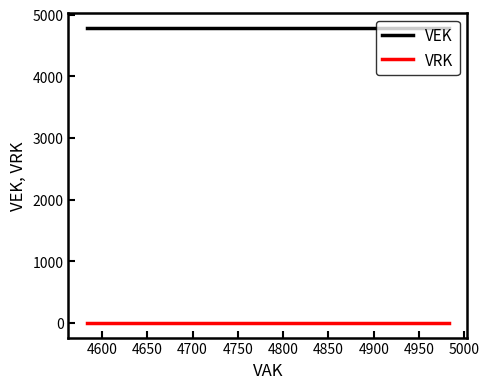

Which series has the largest total across all categories?

VEK